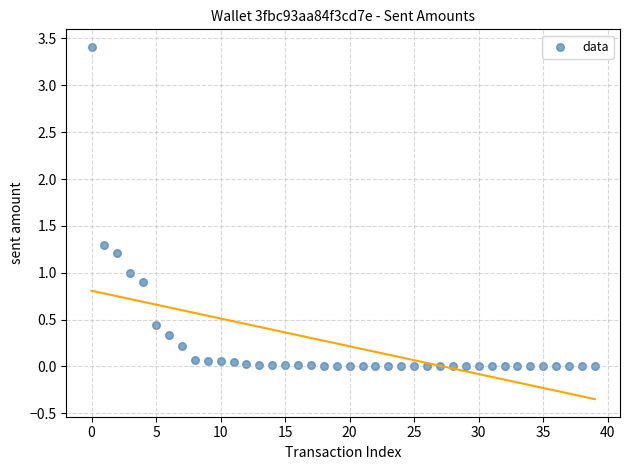

What is the range of Y values (max minus min)?

3.4